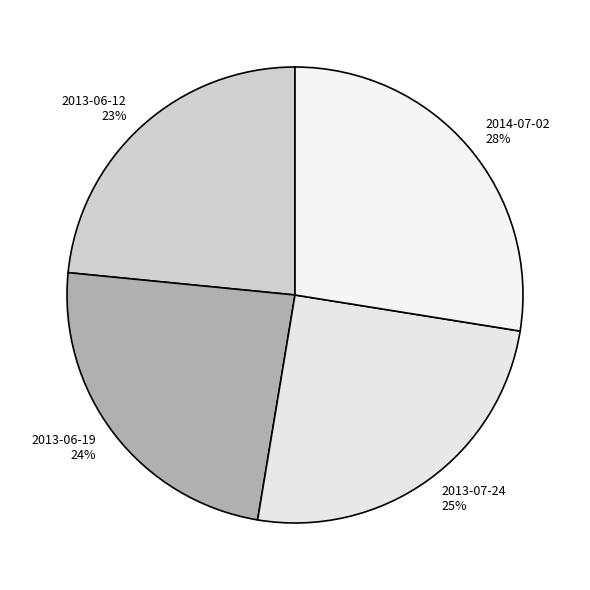

Does any single category account for the majority?

No